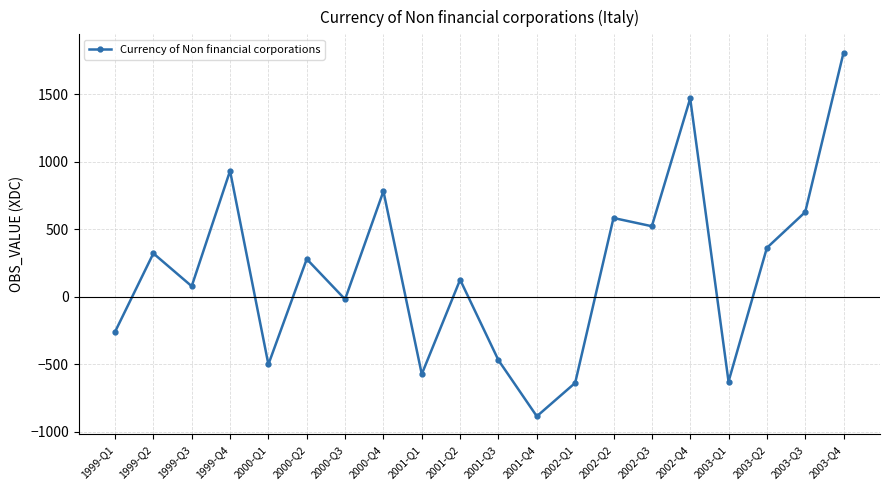

What is the label of the 13th point from the left?

2002-Q1